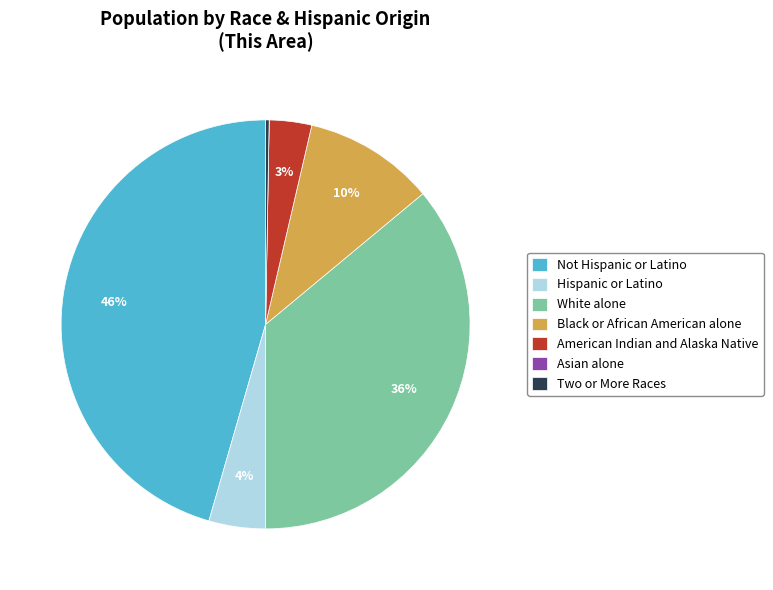

Is it true that Black or African American alone is 10% of the pie?

True